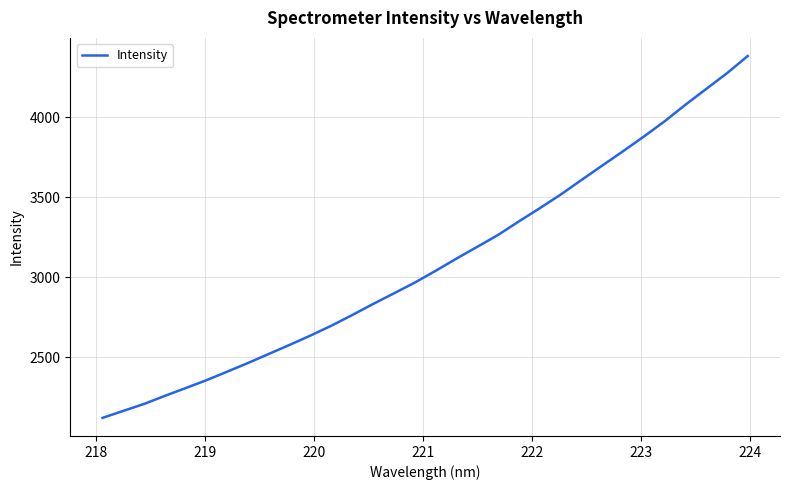

What is the difference between the maximum and minimum values?

2260.9